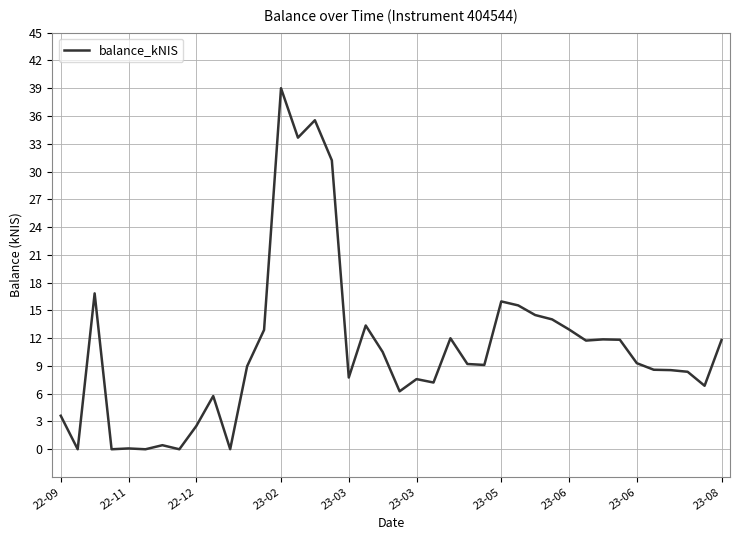

What is the difference between the maximum and minimum values?

39.0